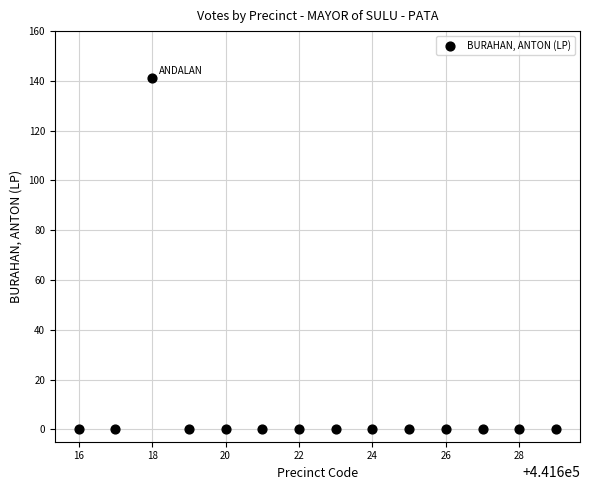

What is the range of Y values (max minus min)?

141